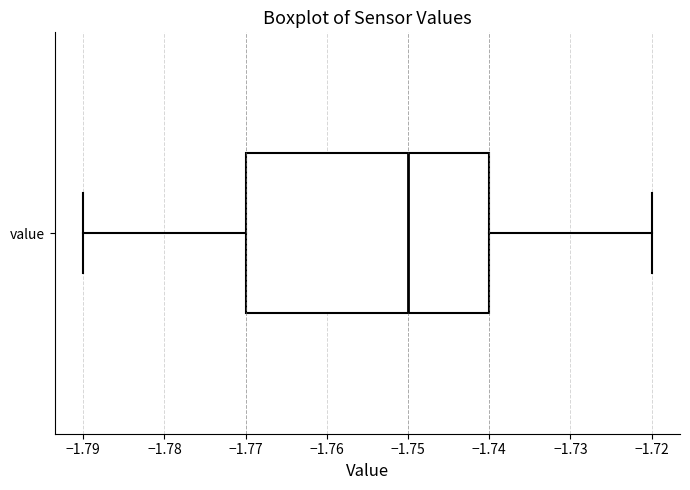

Read this box plot against the x-axis: the position of the median line, the range covered by the box, and the ends of both whiskers. The values are not printed on the chart, so give them approximately, as read against the axis.

median -1.75, box -1.77 to -1.74, whiskers -1.79 to -1.72